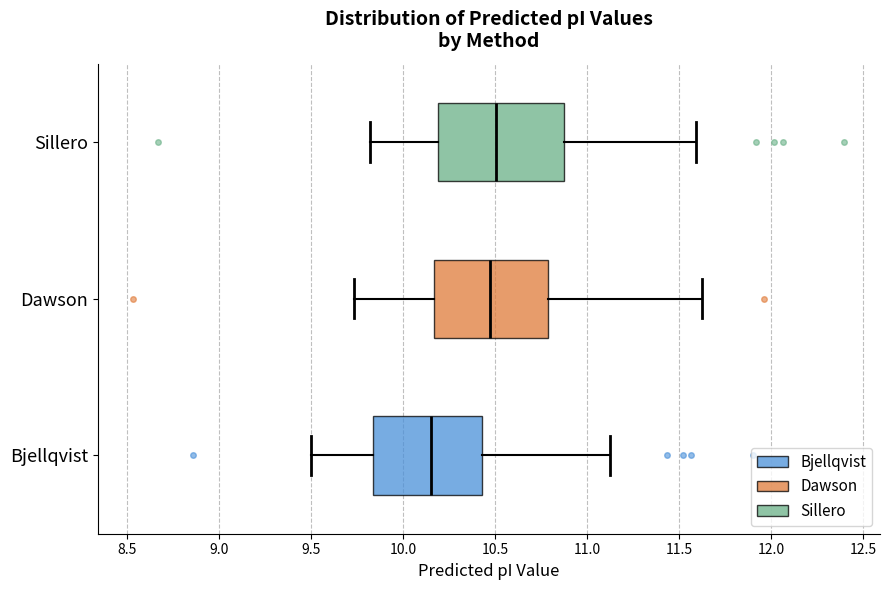

Which box is the widest, from its left edge to its right edge?

Sillero